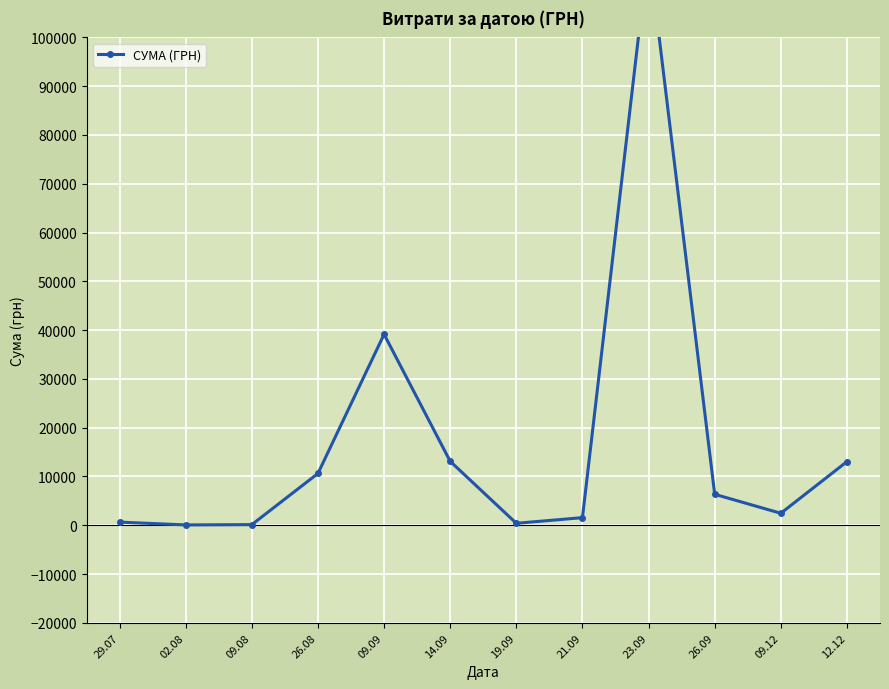

What is the greatest value displayed?

117912.0